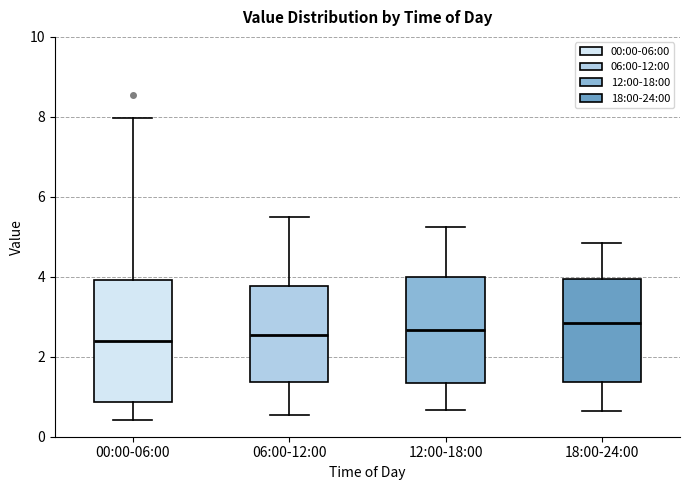

Reading left to right, transcribe this box plot: for each box, give where its median line is, the range the box spans, and where its two whiskers end, as read against the y-axis. The values are not printed on the chart, so give them approximately, as read against the axis.

00:00-06:00: median 2.4, box 0.8 to 4.0, whiskers 0.4 to 8.0
06:00-12:00: median 2.6, box 1.4 to 3.8, whiskers 0.6 to 5.6
12:00-18:00: median 2.6, box 1.4 to 4.0, whiskers 0.6 to 5.2
18:00-24:00: median 2.8, box 1.4 to 4.0, whiskers 0.6 to 4.8